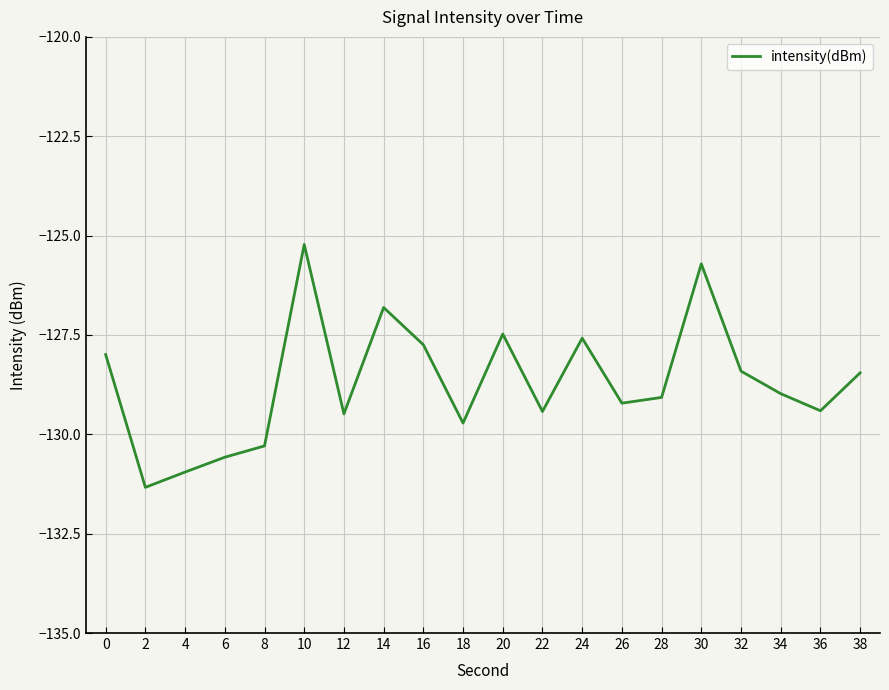

Which category has the highest value across all series?

10